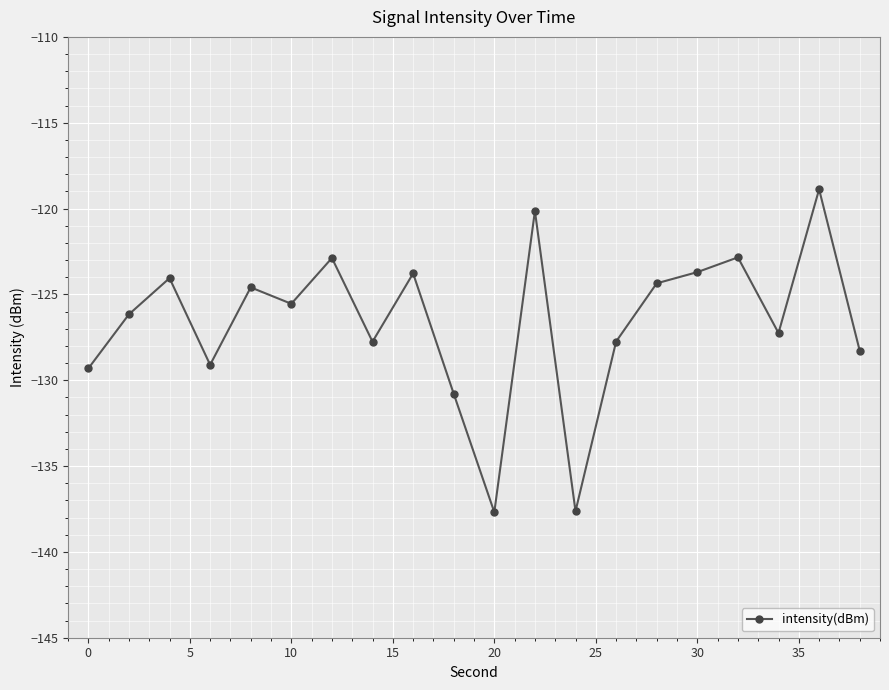

True or false: there are more than 1 points higher than both neighbors.

True